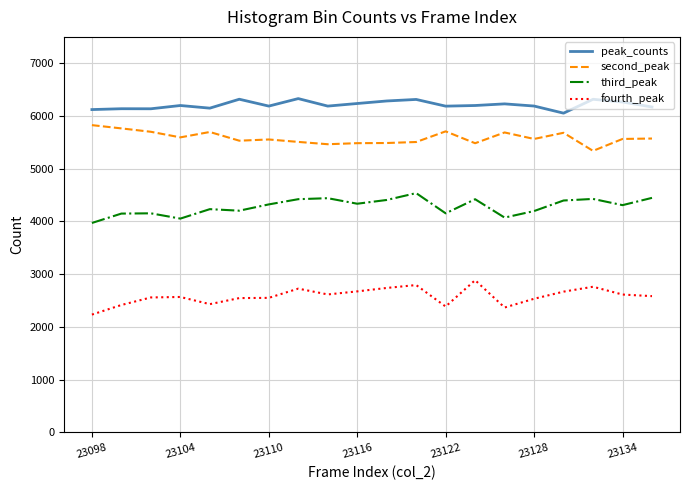

What are all the series names shown in the legend?

peak_counts, second_peak, third_peak, fourth_peak